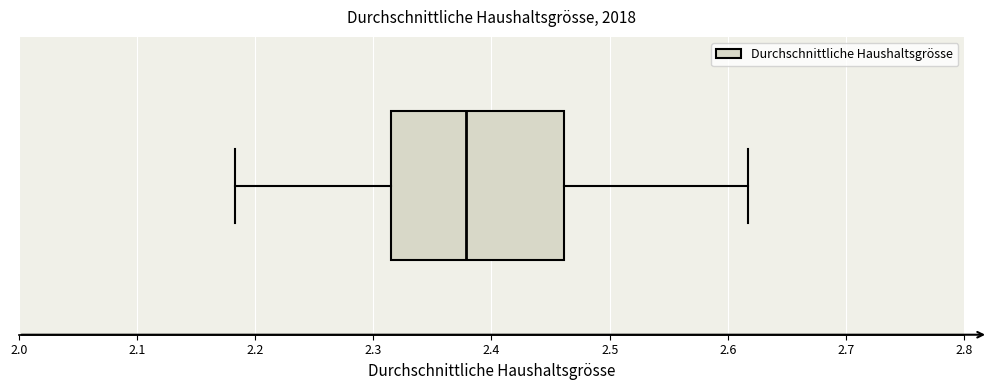

Transcribe this box plot: give where the median line is, the range the box spans, and where the two whiskers end, as read against the x-axis. The values are not printed on the chart, so give them approximately, as read against the axis.

median 2.38, box 2.32 to 2.46, whiskers 2.18 to 2.62